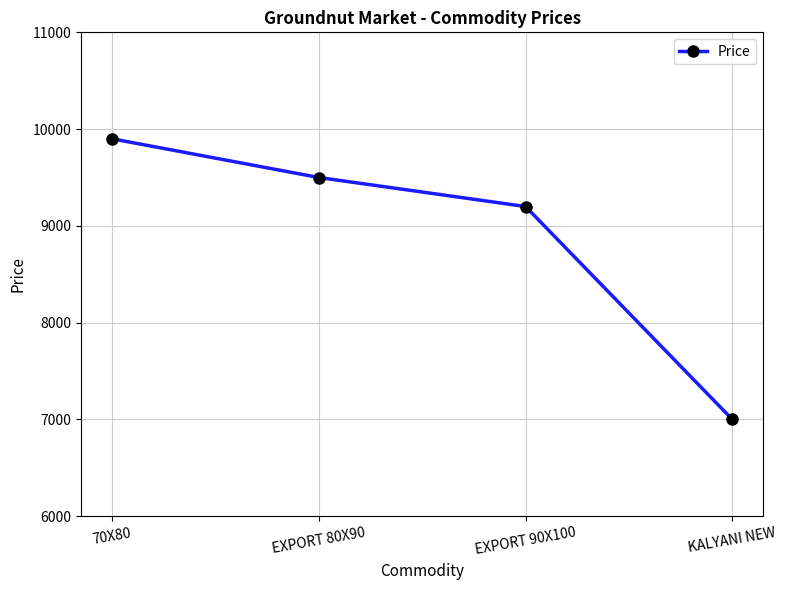

What is the difference between the values at KALYANI NEW and EXPORT 80X90?

2500